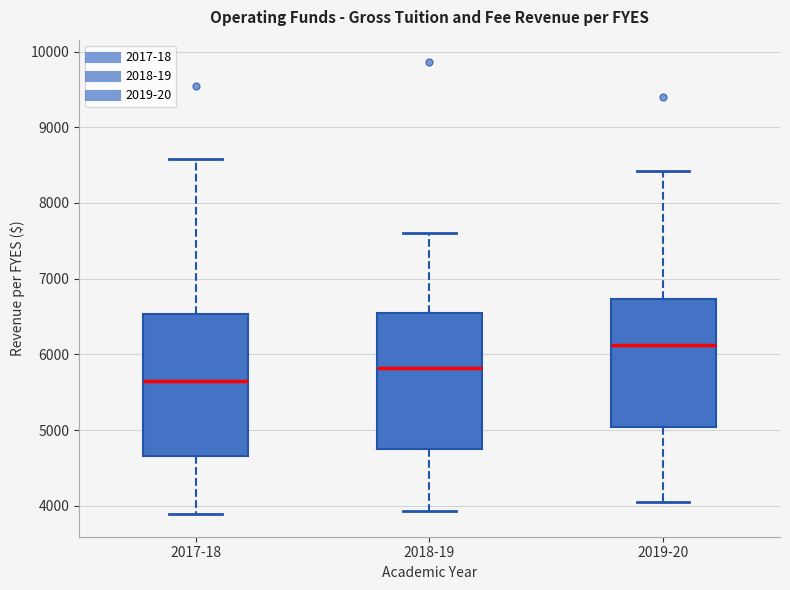

Where does the lower whisker of the box for 2017-18 end on the y-axis? The values are not printed on the chart, so give them approximately, as read against the axis.

3900